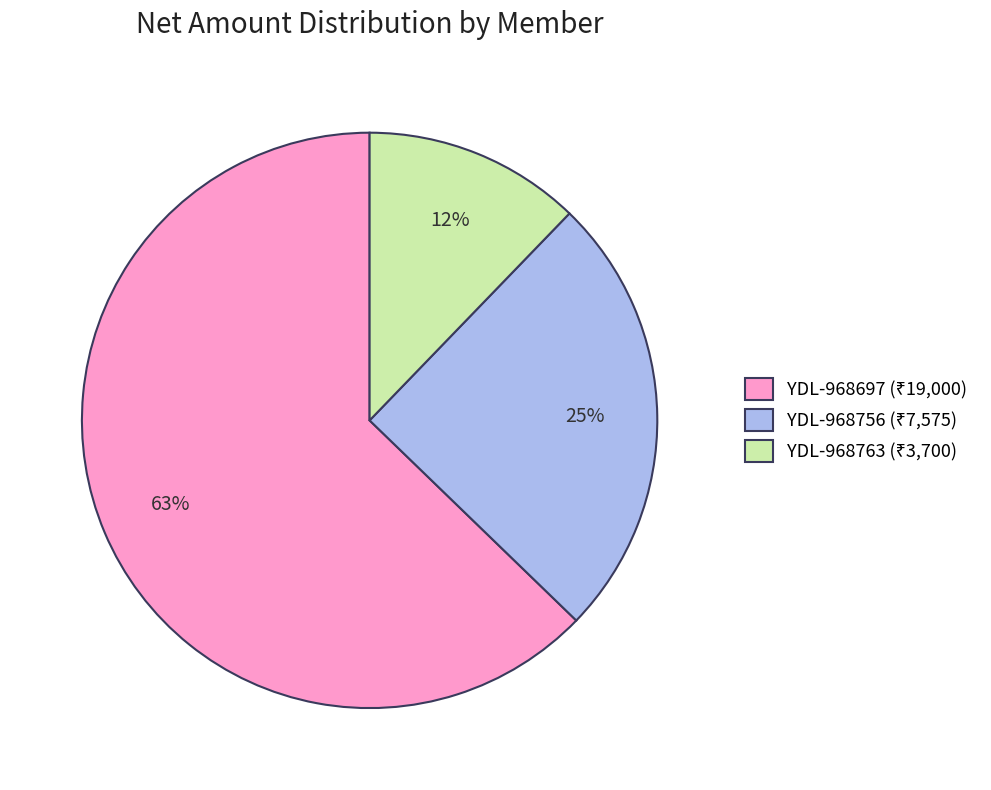

To the nearest percent, what is the difference between the YDL-968756 and YDL-968697 slice percentages?

38%